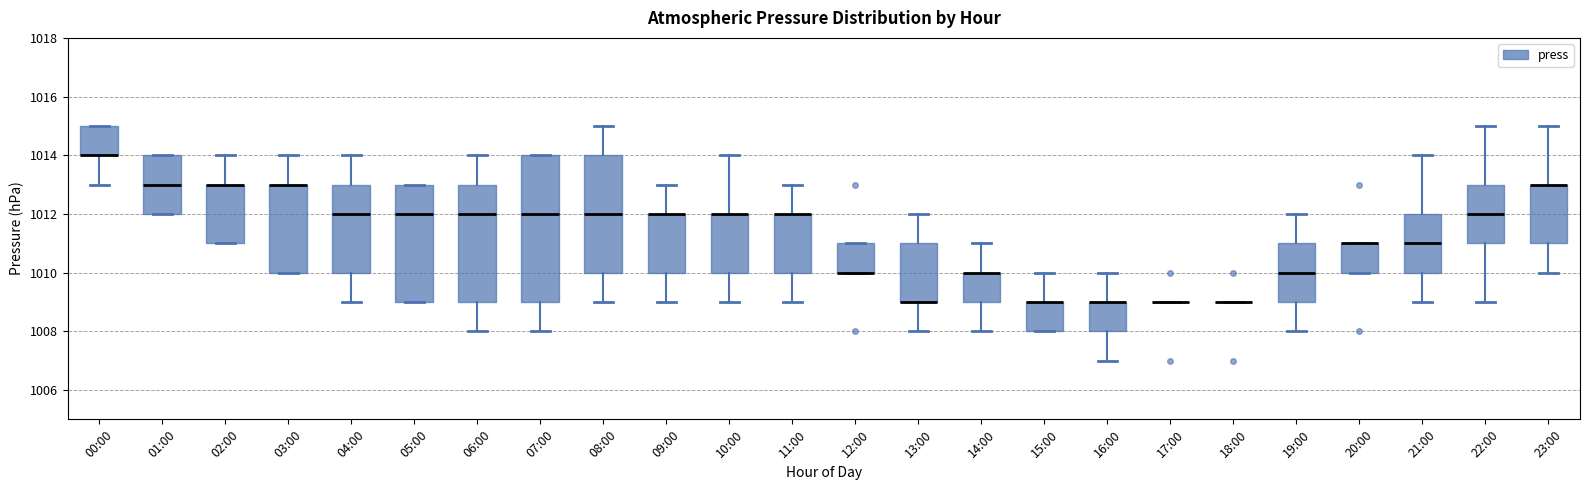

Reading left to right, read every box against the y-axis: the position of its median line, the range the box covers, and the ends of its whiskers. The values are not printed on the chart, so give them approximately, as read against the axis.

00:00: median 1014 (drawn on the box's lower edge), box 1014 to 1015, whiskers 1013 to 1015
01:00: median 1013, box 1012 to 1014, whiskers 1012 to 1014
02:00: median 1013 (drawn on the box's upper edge), box 1011 to 1013, whiskers 1011 to 1014
03:00: median 1013 (drawn on the box's upper edge), box 1010 to 1013, whiskers 1010 to 1014
04:00: median 1012, box 1010 to 1013, whiskers 1009 to 1014
05:00: median 1012, box 1009 to 1013, whiskers 1009 to 1013
06:00: median 1012, box 1009 to 1013, whiskers 1008 to 1014
07:00: median 1012, box 1009 to 1014, whiskers 1008 to 1014
08:00: median 1012, box 1010 to 1014, whiskers 1009 to 1015
09:00: median 1012 (drawn on the box's upper edge), box 1010 to 1012, whiskers 1009 to 1013
10:00: median 1012 (drawn on the box's upper edge), box 1010 to 1012, whiskers 1009 to 1014
11:00: median 1012 (drawn on the box's upper edge), box 1010 to 1012, whiskers 1009 to 1013
12:00: median 1010 (drawn on the box's lower edge), box 1010 to 1011, whiskers 1010 to 1011
13:00: median 1009 (drawn on the box's lower edge), box 1009 to 1011, whiskers 1008 to 1012
14:00: median 1010 (drawn on the box's upper edge), box 1009 to 1010, whiskers 1008 to 1011
15:00: median 1009 (drawn on the box's upper edge), box 1008 to 1009, whiskers 1008 to 1010
16:00: median 1009 (drawn on the box's upper edge), box 1008 to 1009, whiskers 1007 to 1010
17:00: box collapsed to a line at 1009, whiskers 1009 to 1009
18:00: box collapsed to a line at 1009, whiskers 1009 to 1009
19:00: median 1010, box 1009 to 1011, whiskers 1008 to 1012
20:00: median 1011 (drawn on the box's upper edge), box 1010 to 1011, whiskers 1010 to 1011
21:00: median 1011, box 1010 to 1012, whiskers 1009 to 1014
22:00: median 1012, box 1011 to 1013, whiskers 1009 to 1015
23:00: median 1013 (drawn on the box's upper edge), box 1011 to 1013, whiskers 1010 to 1015